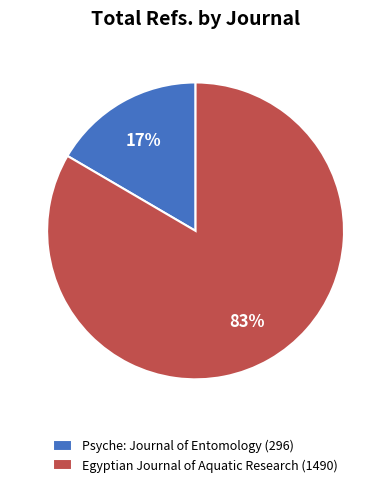

What percentage is the Egyptian Journal of Aquatic Research slice, to the nearest percent?

83%